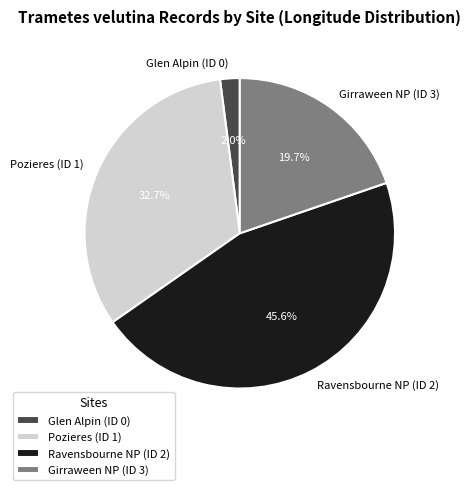

What percentage is NOT represented by Pozieres (ID 1)?

67.3%